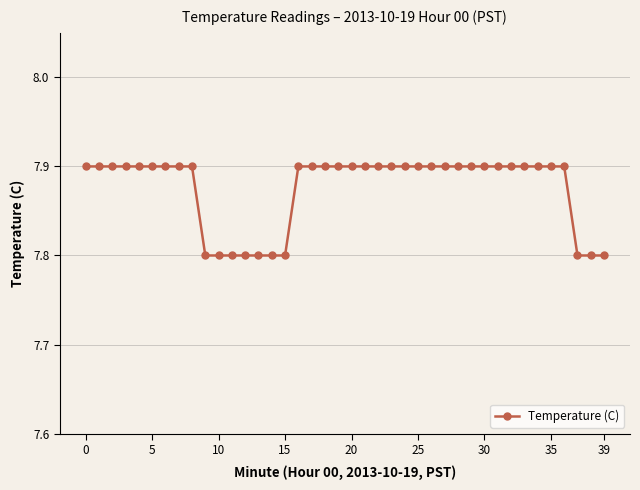

What is the average value?

7.9